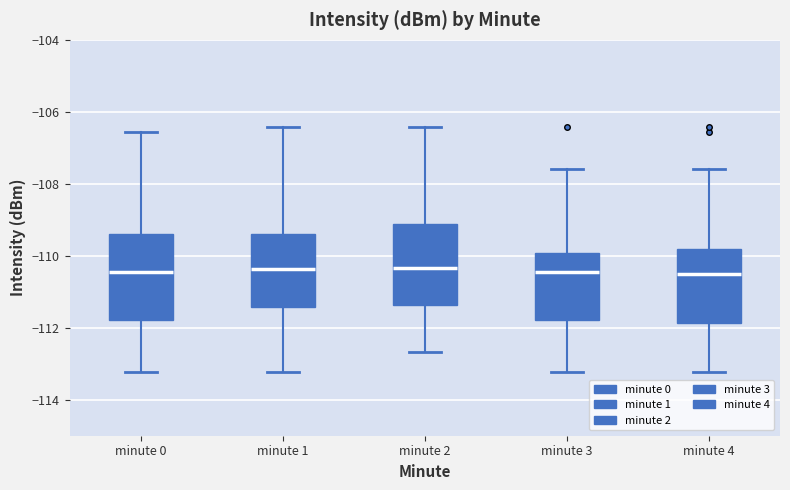

Reading left to right, transcribe this box plot: for each box, give where its median line is, the range the box spans, and where its two whiskers end, as read against the y-axis. The values are not printed on the chart, so give them approximately, as read against the axis.

minute 0: median -110.4, box -111.8 to -109.4, whiskers -113.2 to -106.6
minute 1: median -110.4, box -111.4 to -109.4, whiskers -113.2 to -106.4
minute 2: median -110.4, box -111.4 to -109.2, whiskers -112.6 to -106.4
minute 3: median -110.4, box -111.8 to -110.0, whiskers -113.2 to -107.6
minute 4: median -110.6, box -111.8 to -109.8, whiskers -113.2 to -107.6